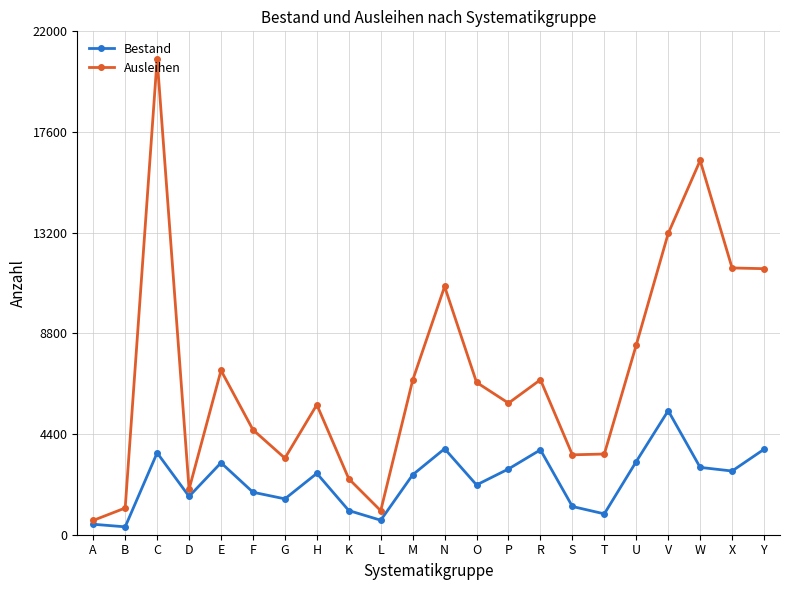

The value of Ausleihen at H is 5680. True or false?

True